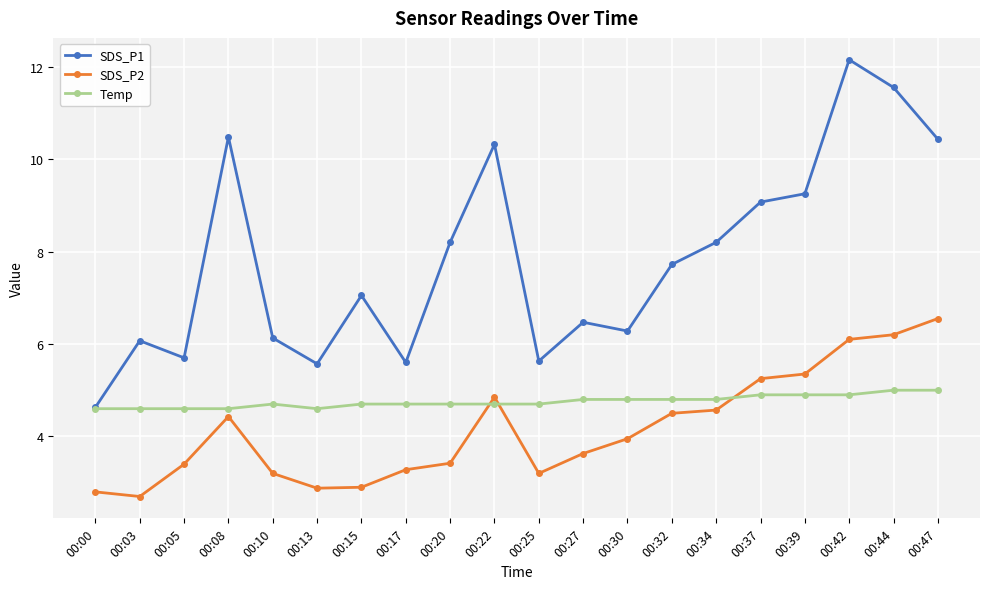

Between 00:00 and 00:13, which series saw the biggest shift?

SDS_P1